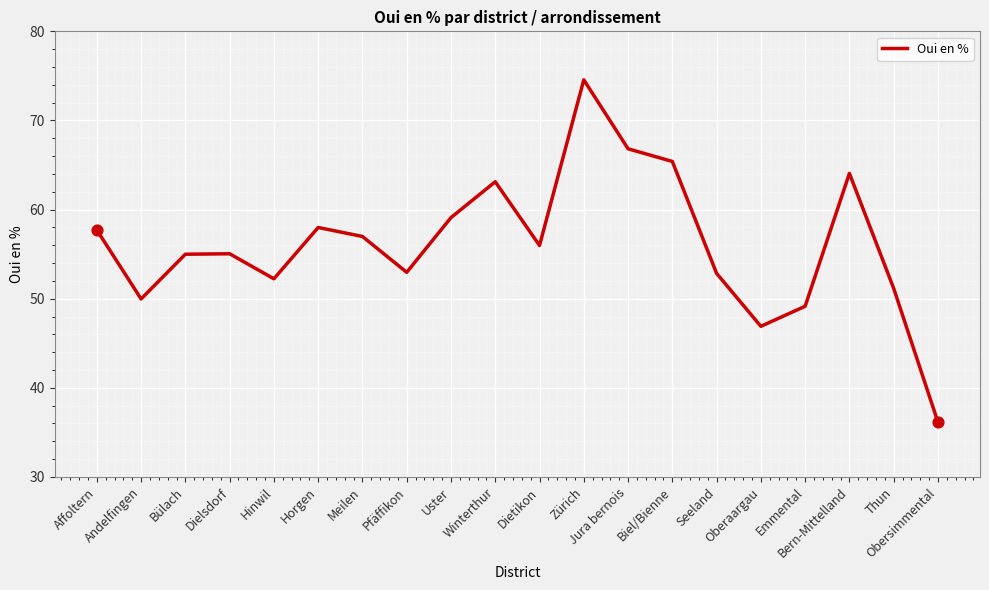

What is the change in value from Andelfingen to Obersimmental?

-13.8